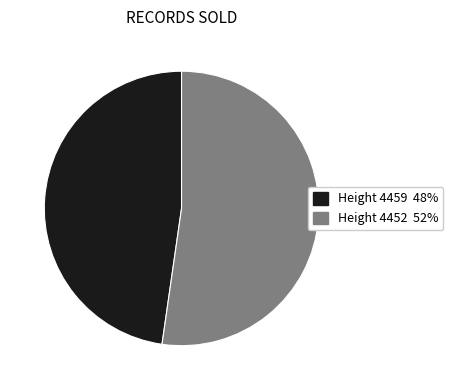

Is there a majority slice in this chart?

Yes